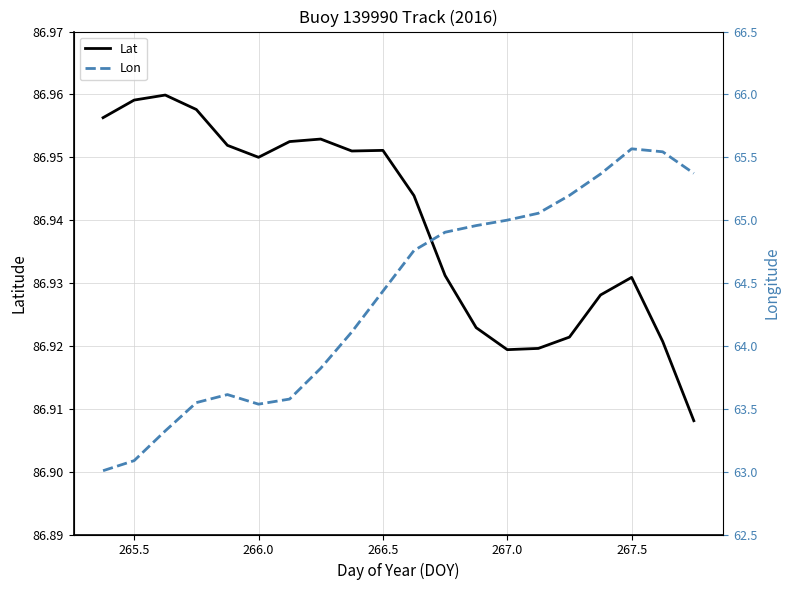

What is the smallest value displayed?

63.0